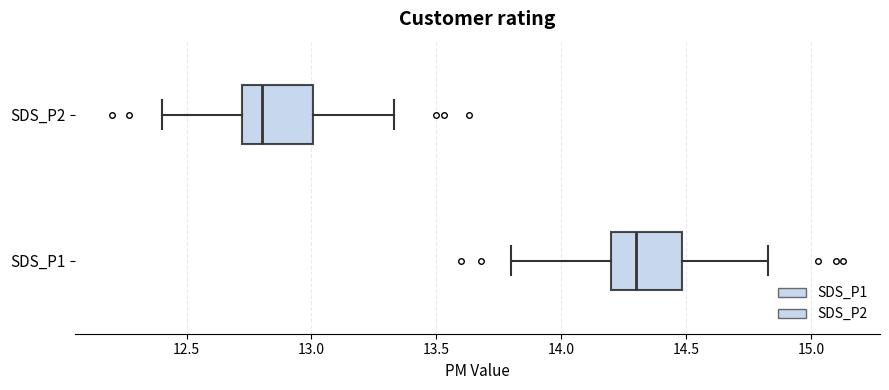

Where does the right whisker of the box for SDS_P2 end on the x-axis? The values are not printed on the chart, so give them approximately, as read against the axis.

13.35